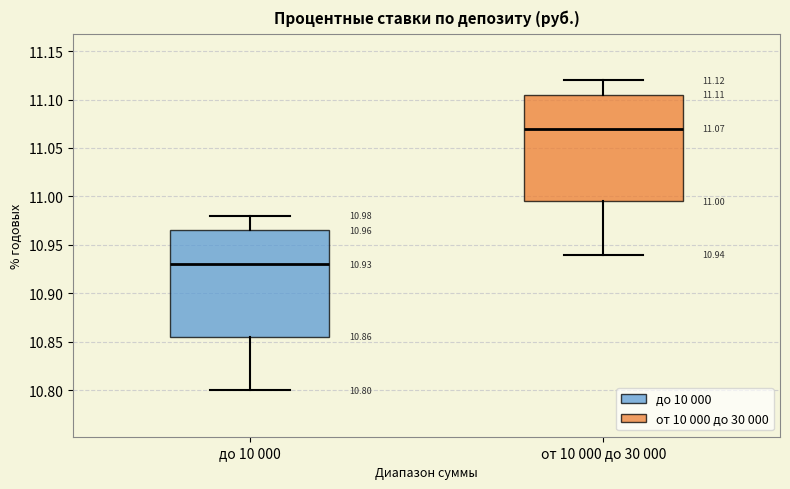

Which box's median line is the highest?

от 10 000 до 30 000